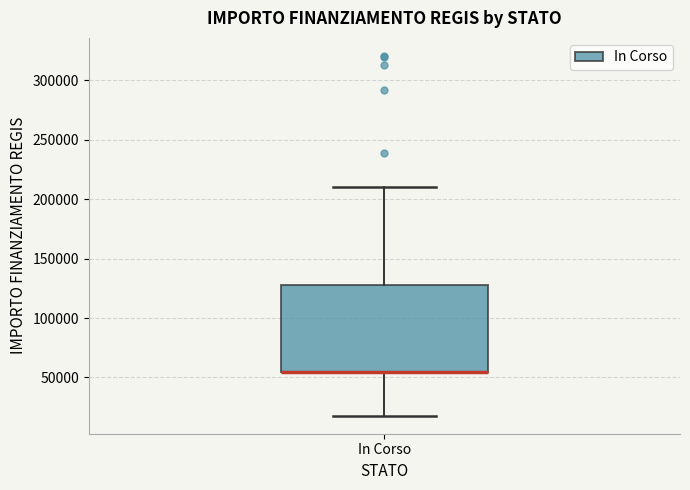

Read this box plot against the y-axis: the position of the median line, the range covered by the box, and the ends of both whiskers. The values are not printed on the chart, so give them approximately, as read against the axis.

median 55000 (drawn on the box's lower edge), box 55000 to 130000, whiskers 20000 to 210000